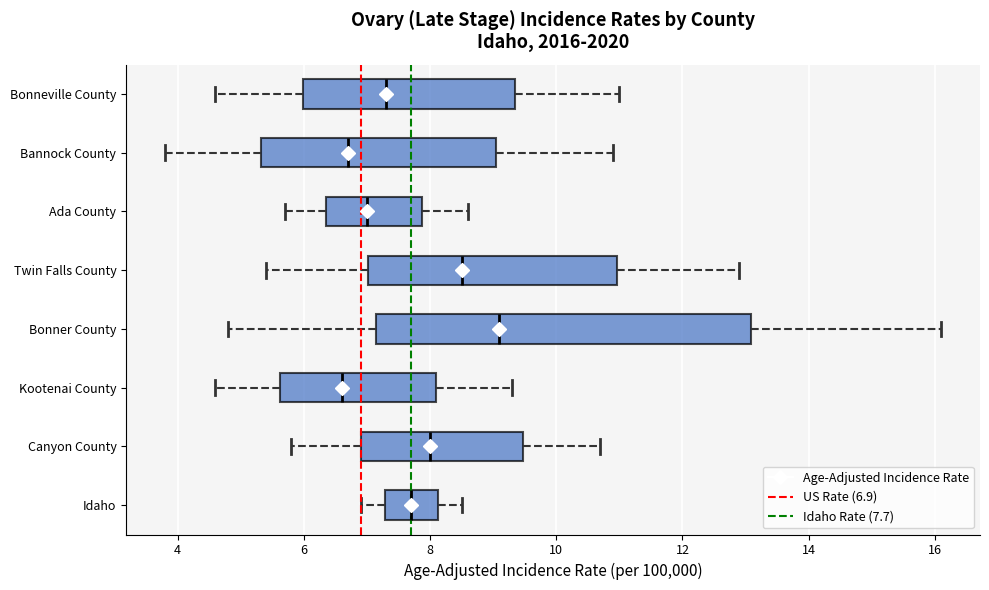

Reading bottom to top, read every box against the x-axis: the position of its median line, the range the box covers, and the ends of its whiskers. The values are not printed on the chart, so give them approximately, as read against the axis.

Idaho: median 7.8, box 7.2 to 8.2, whiskers 7.0 to 8.6
Canyon County: median 8.0, box 7.0 to 9.4, whiskers 5.8 to 10.8
Kootenai County: median 6.6, box 5.6 to 8.0, whiskers 4.6 to 9.4
Bonner County: median 9.2, box 7.2 to 13.0, whiskers 4.8 to 16.2
Twin Falls County: median 8.6, box 7.0 to 11.0, whiskers 5.4 to 13.0
Ada County: median 7.0, box 6.4 to 7.8, whiskers 5.8 to 8.6
Bannock County: median 6.8, box 5.4 to 9.0, whiskers 3.8 to 11.0
Bonneville County: median 7.4, box 6.0 to 9.4, whiskers 4.6 to 11.0